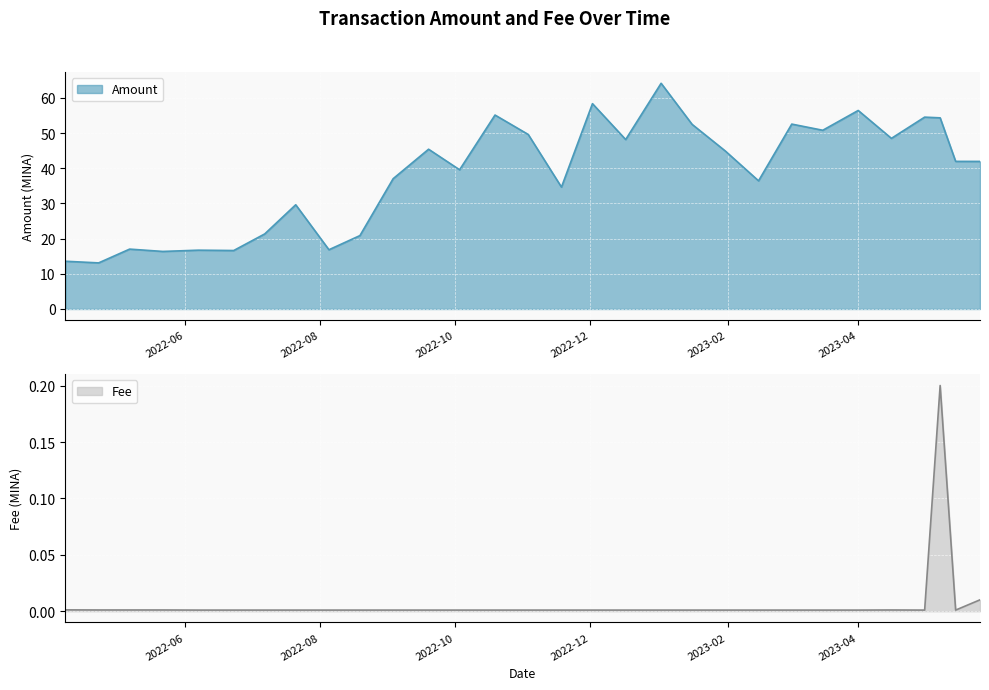

What is the maximum value for Fee?

0.2